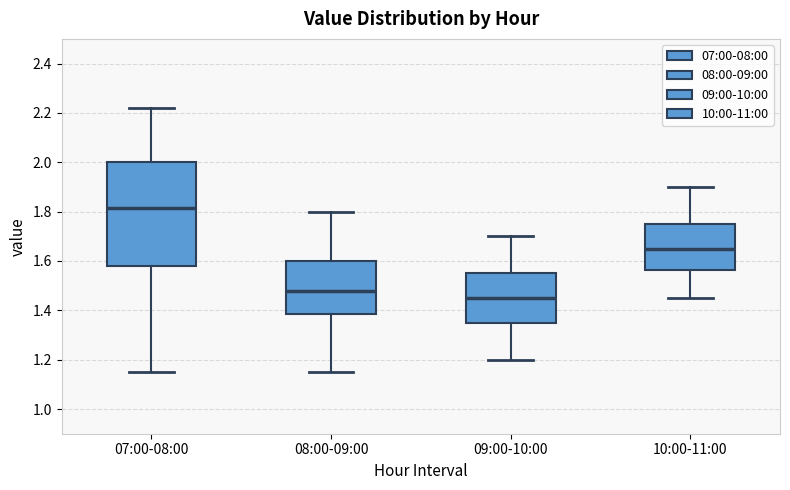

Where does the lower whisker of the box for 07:00-08:00 end on the y-axis? The values are not printed on the chart, so give them approximately, as read against the axis.

1.16